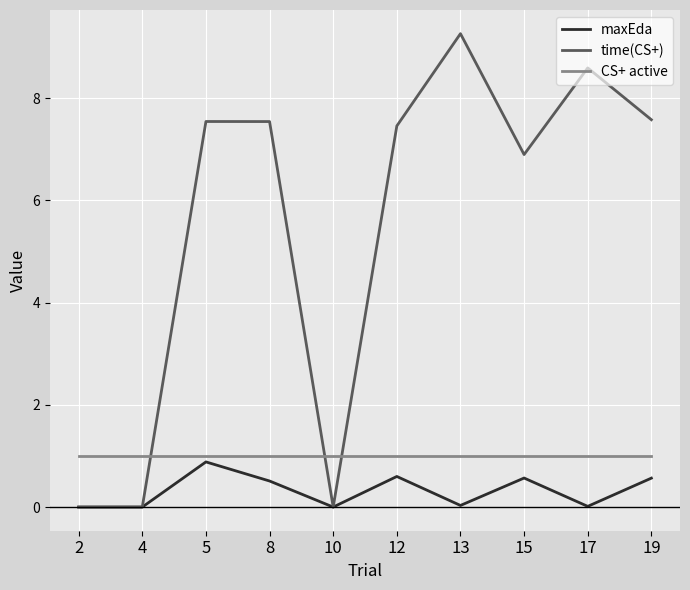

At how many categories does at least one series exceed 5?

7